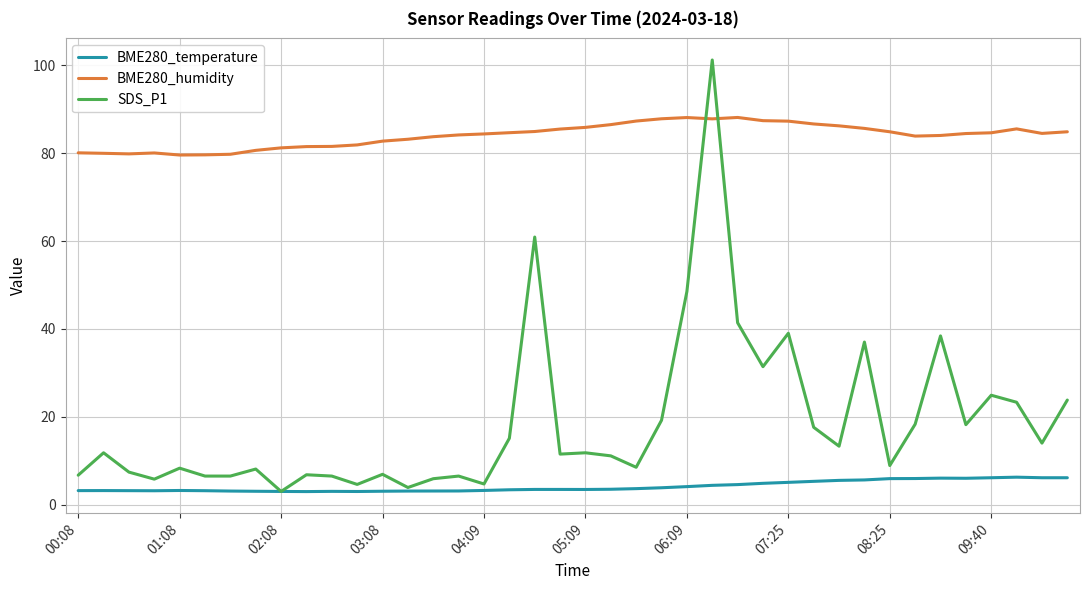

Rank the series by their maximum value, from lowest to highest.

BME280_temperature, BME280_humidity, SDS_P1